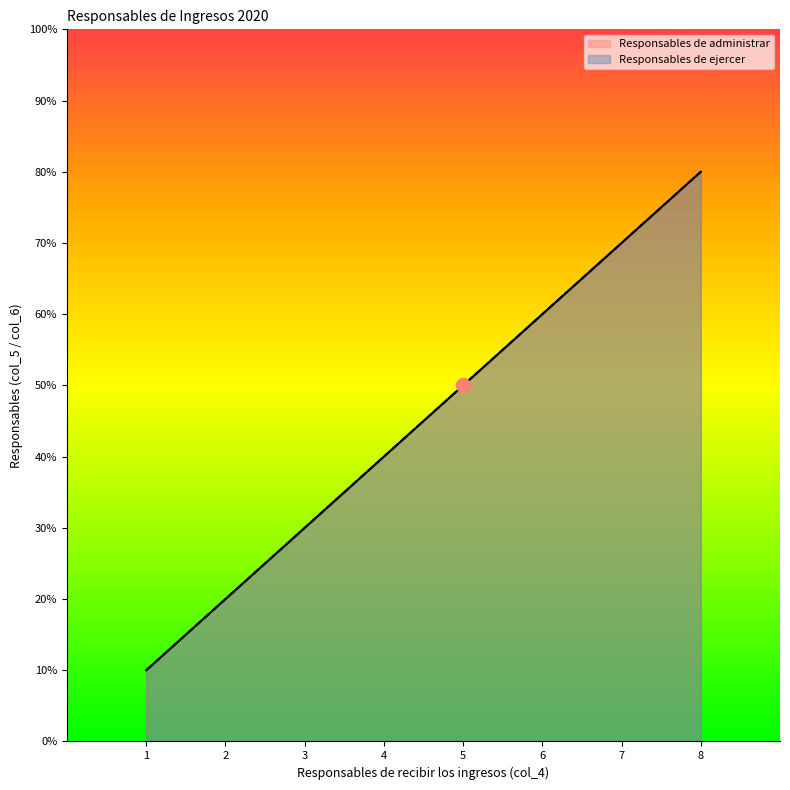

The Responsables de administrar series shows 5 at 5. True or false?

True